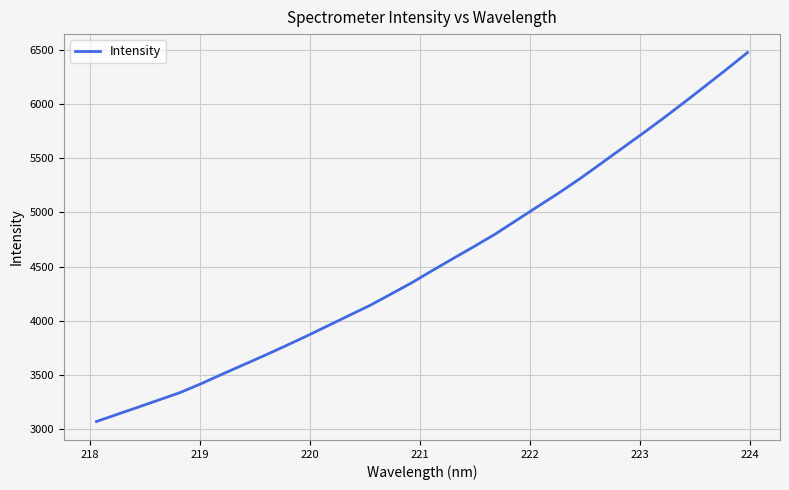

What is the difference between the maximum and minimum values?

3409.2